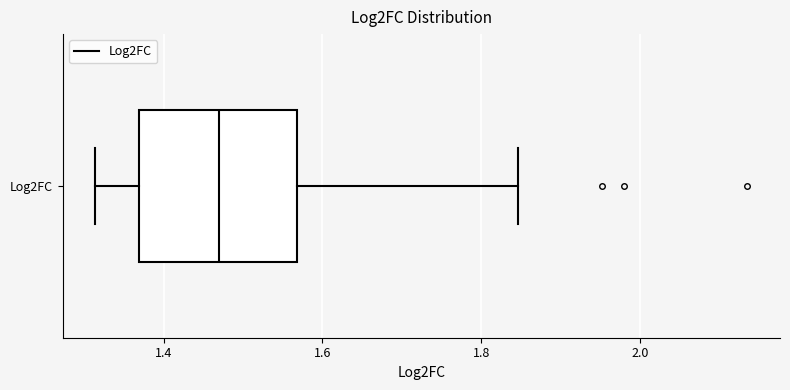

Transcribe this box plot: give where the median line is, the range the box spans, and where the two whiskers end, as read against the x-axis. The values are not printed on the chart, so give them approximately, as read against the axis.

median 1.48, box 1.36 to 1.56, whiskers 1.32 to 1.84